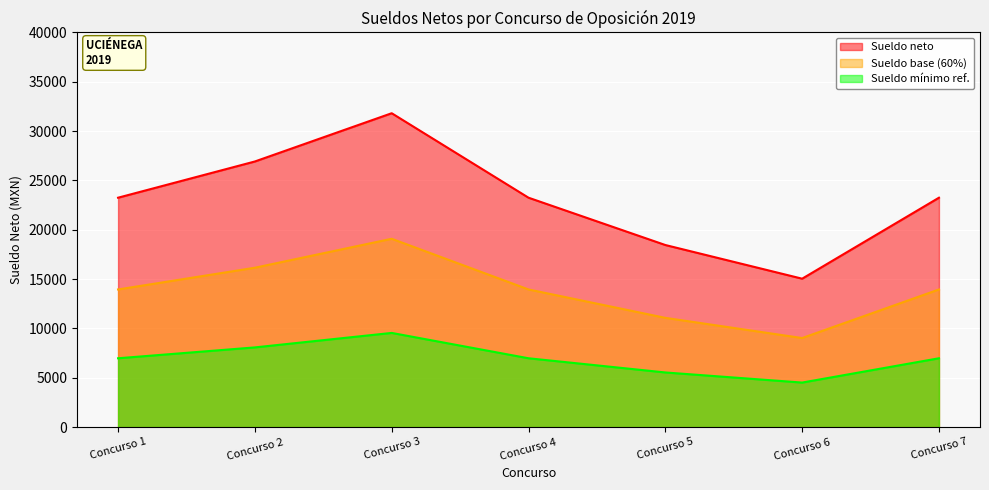

Approximately how many times larger is the value at Concurso 4 compared to Concurso 7?

1.0